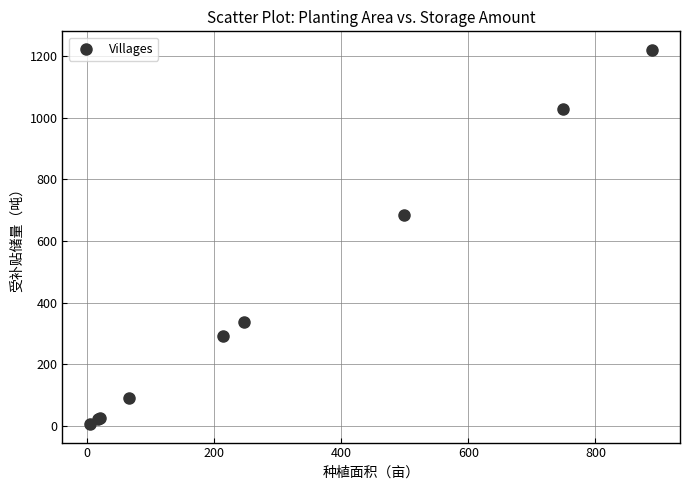

What Y value in the scatter plot is closest to 613?

683.3